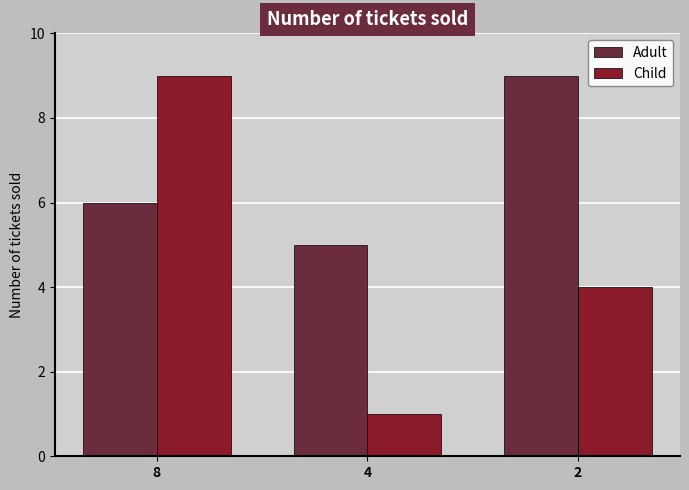

How many values in the Adult series are below 6?

1